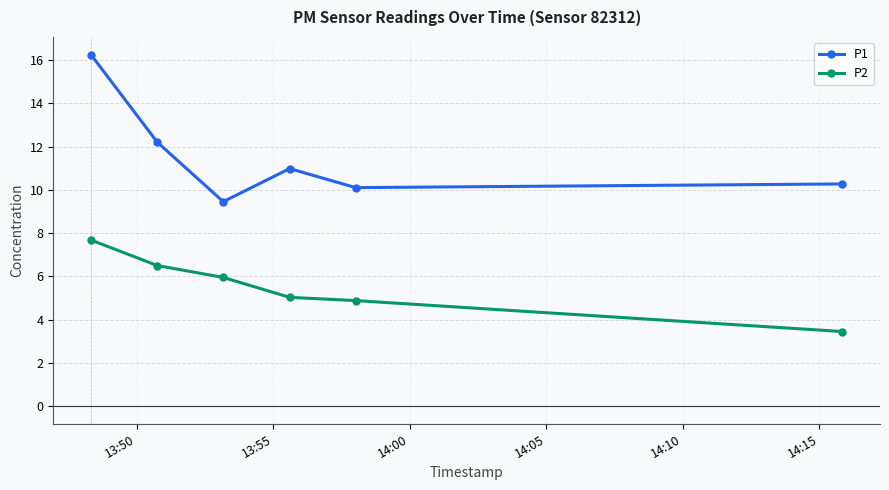

Does the chart have visible grid lines?

Yes